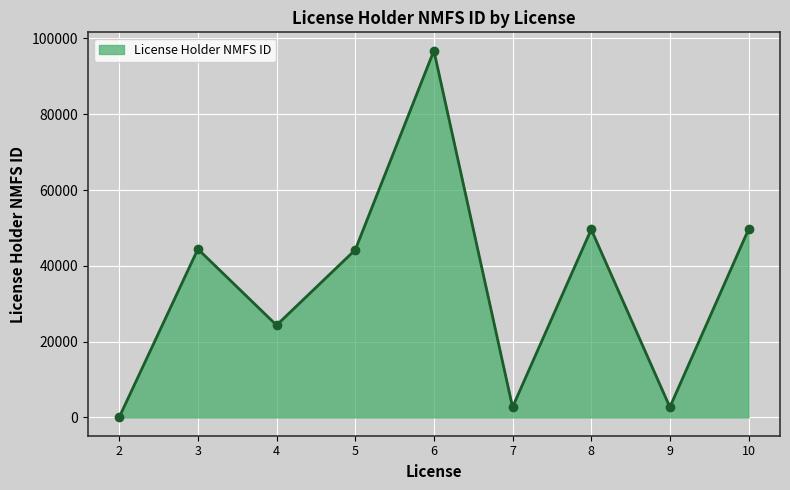

Where is the first local maximum?

3